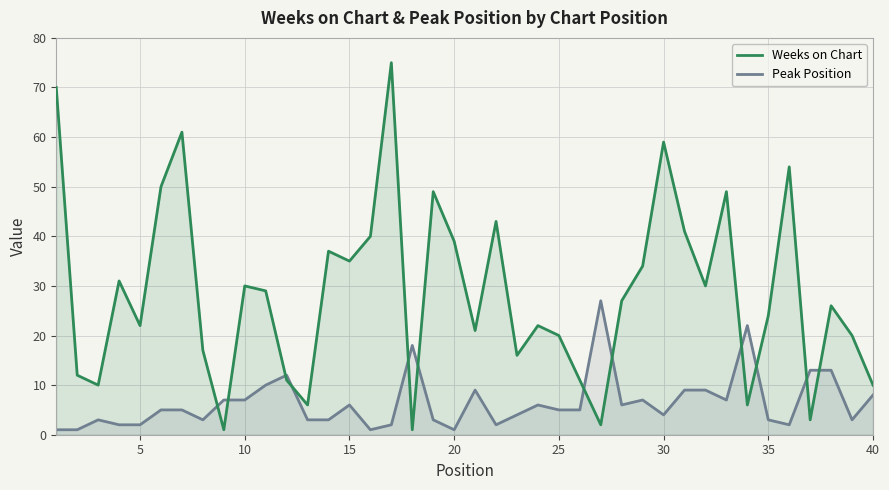

What is the maximum value shown in the chart?

75